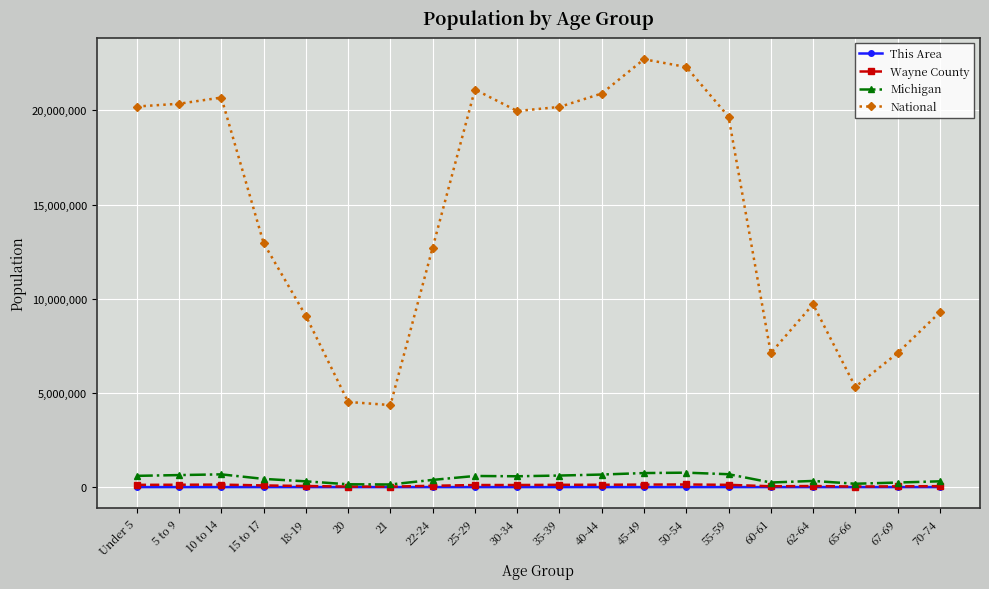

How many lines are shown in the chart?

4